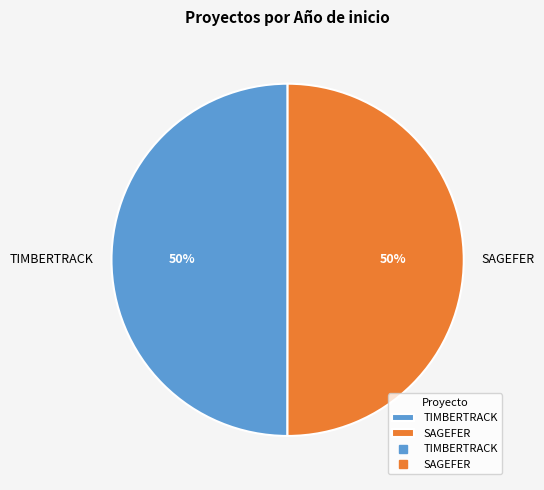

How many slices are in this pie chart?

2